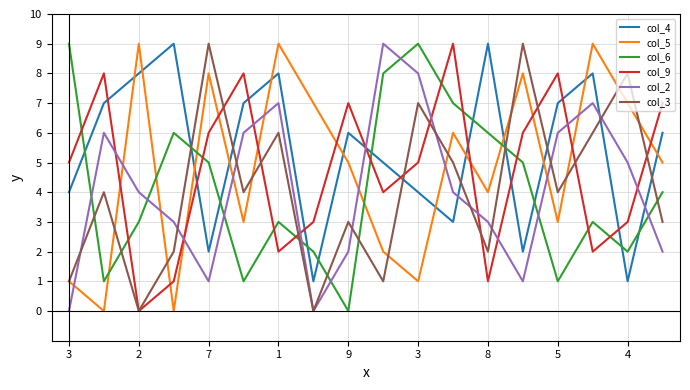

After their last crossing, which series has the higher values: col_2 or col_5?

col_5